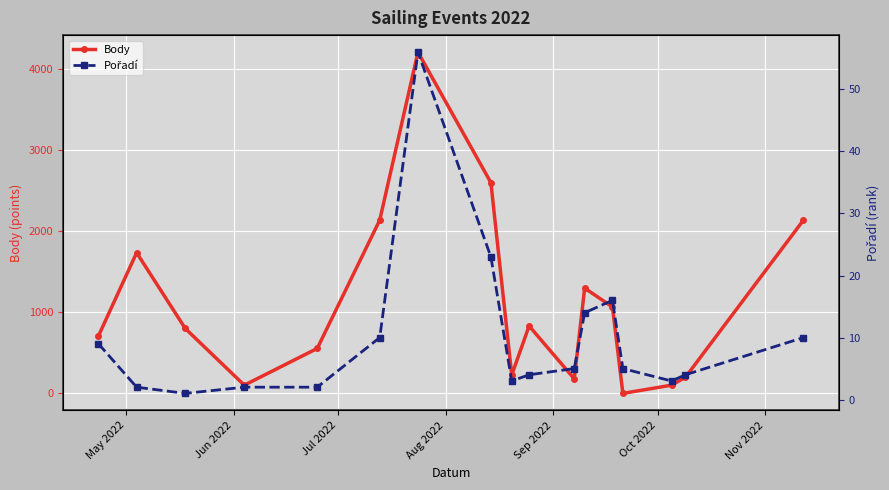

How many data points in Pořadí are less than 5?

8